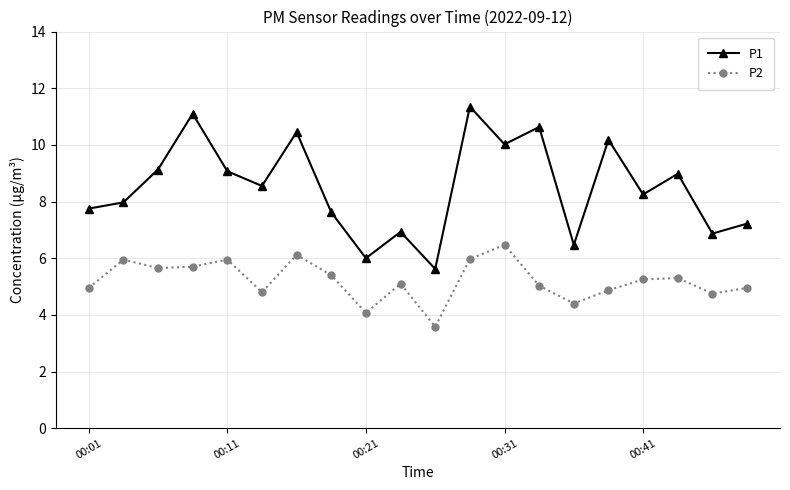

What is the value of the P1 point at the 4th from the left?

11.1